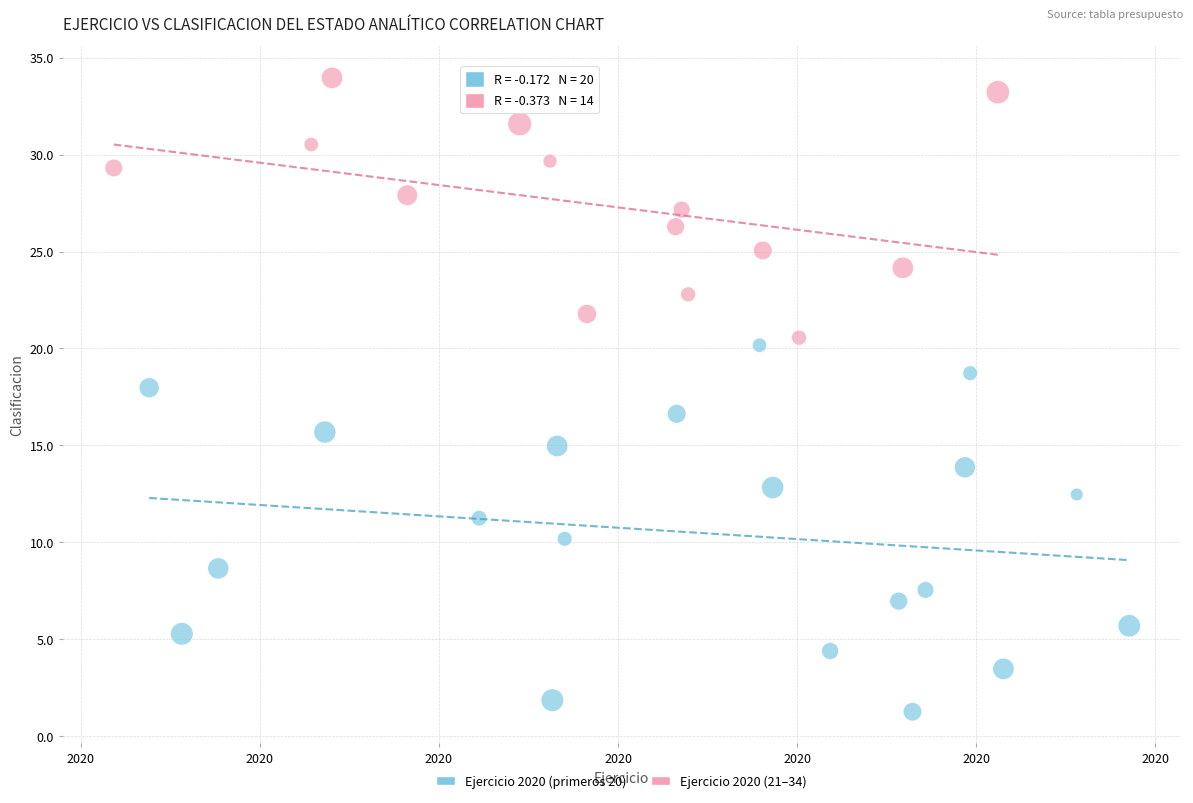

Which series reaches the minimum Y coordinate?

Ejercicio 2020 (primeros 20)